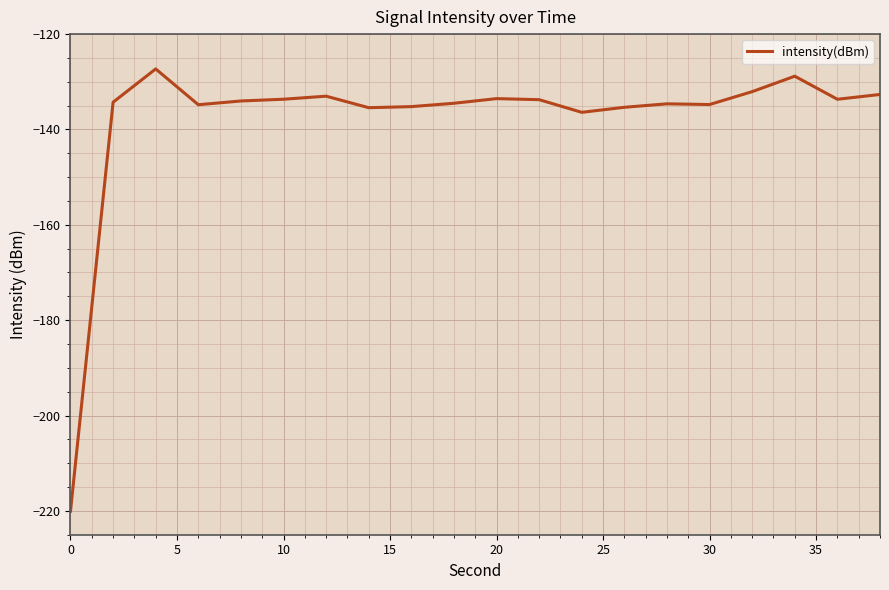

What is the difference between the maximum and minimum values?

92.8